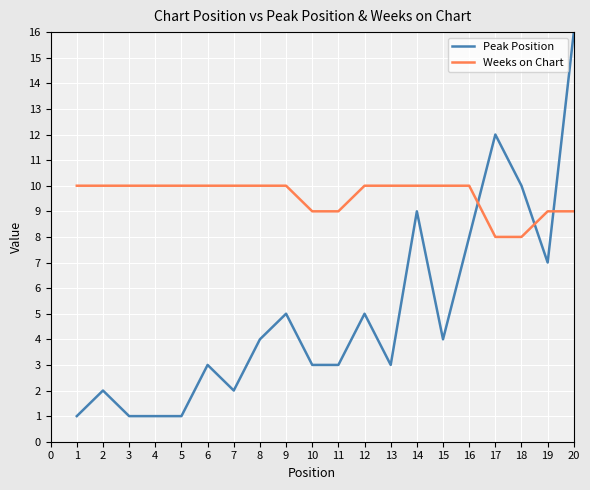

At 3, list the series in order from largest to smallest.

Weeks on Chart, Peak Position